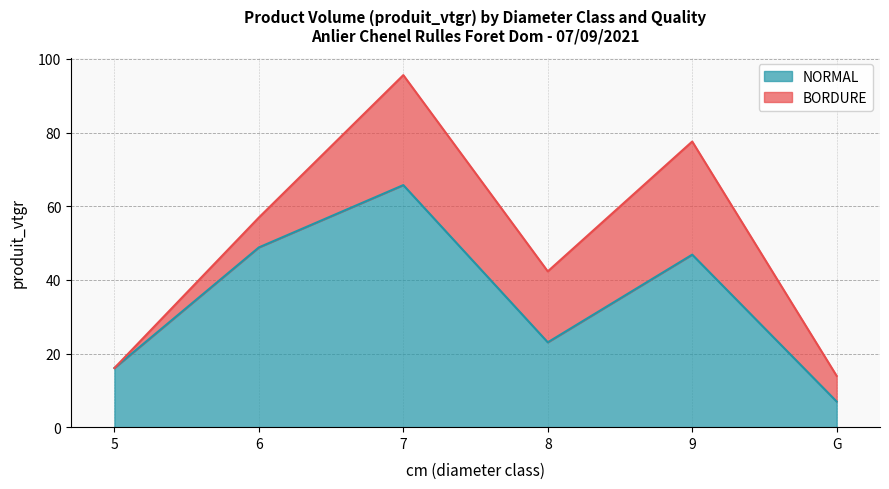

List the labels in order of value, largest first.

7, 6, 9, 8, 5, G